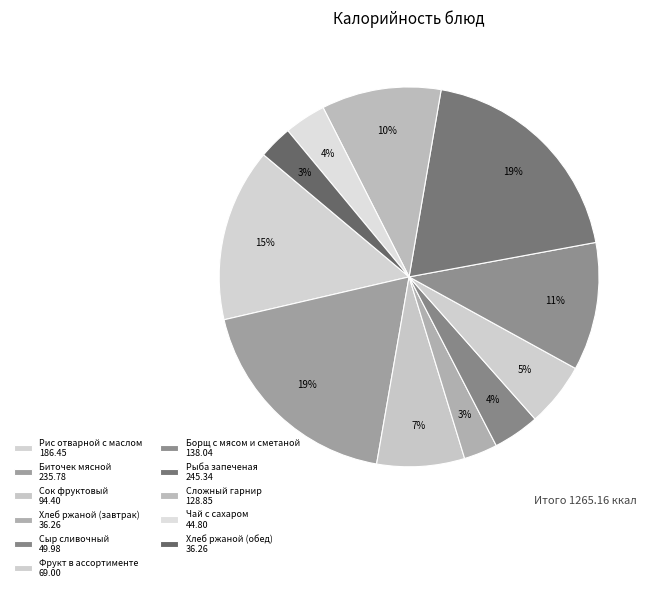

How many segments does this pie chart have?

11